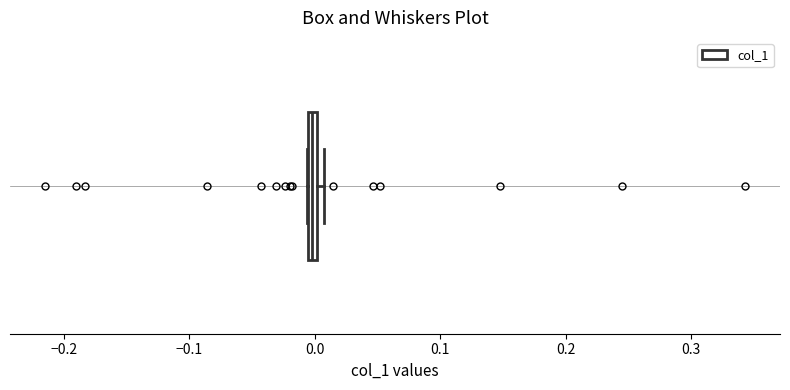

Where is the right edge of the box on the x-axis? The values are not printed on the chart, so give them approximately, as read against the axis.

0.00